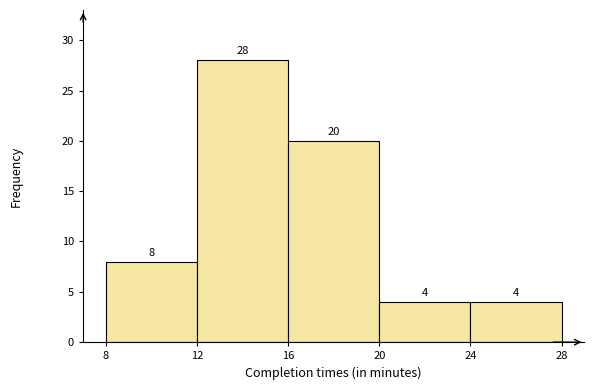

Over which range of the x-axis is the bar tallest?

12 to 16